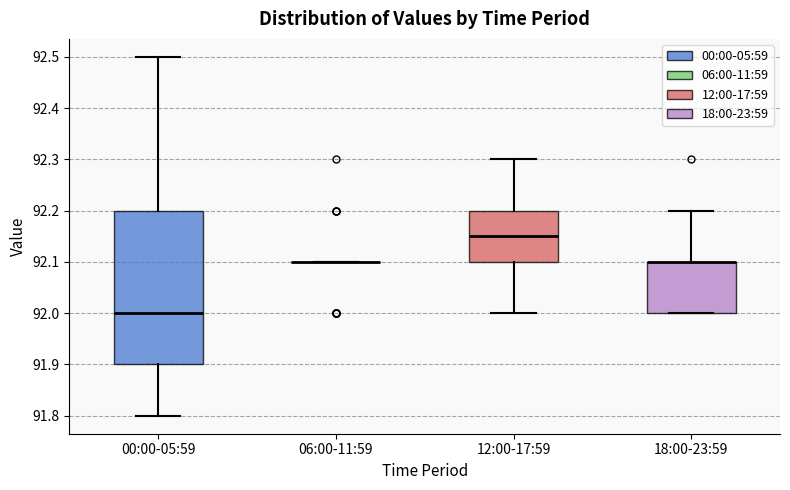

Reading left to right, read every box against the y-axis: the position of its median line, the range the box covers, and the ends of its whiskers. The values are not printed on the chart, so give them approximately, as read against the axis.

00:00-05:59: median 92.00, box 91.90 to 92.20, whiskers 91.80 to 92.50
06:00-11:59: box collapsed to a line at 92.10, whiskers 92.10 to 92.10
12:00-17:59: median 92.15, box 92.10 to 92.20, whiskers 92.00 to 92.30
18:00-23:59: median 92.10 (drawn on the box's upper edge), box 92.00 to 92.10, whiskers 92.00 to 92.20